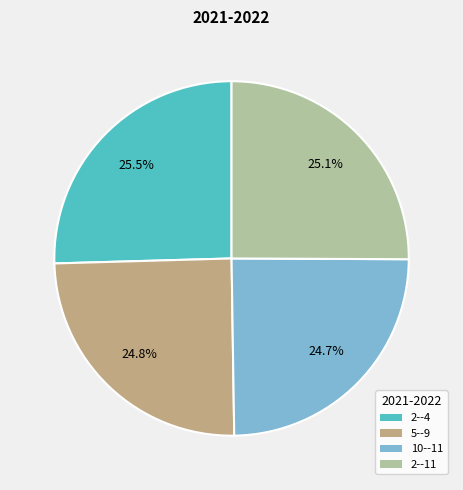

What is the ratio of the value at 10--11 to the value at 5--9?

1.0